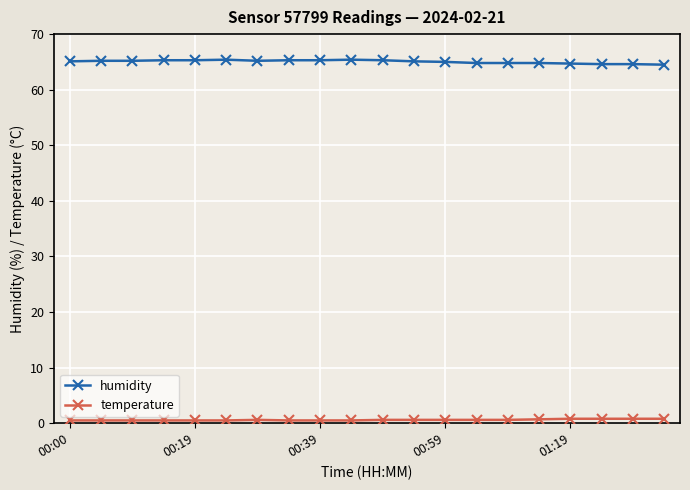

What is the minimum value for humidity?

64.5